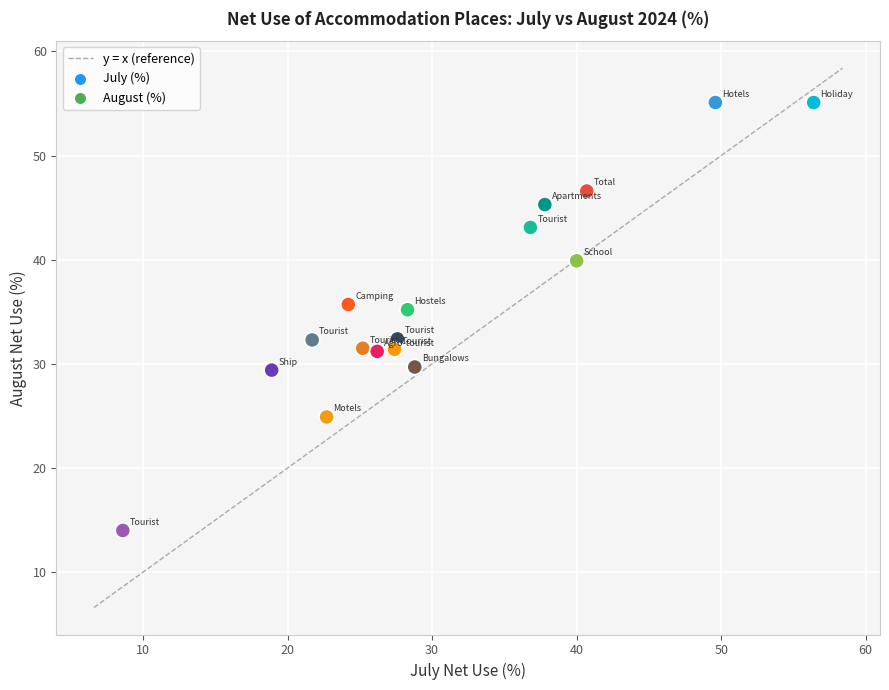

What is the range of X values (max minus min)?

47.8